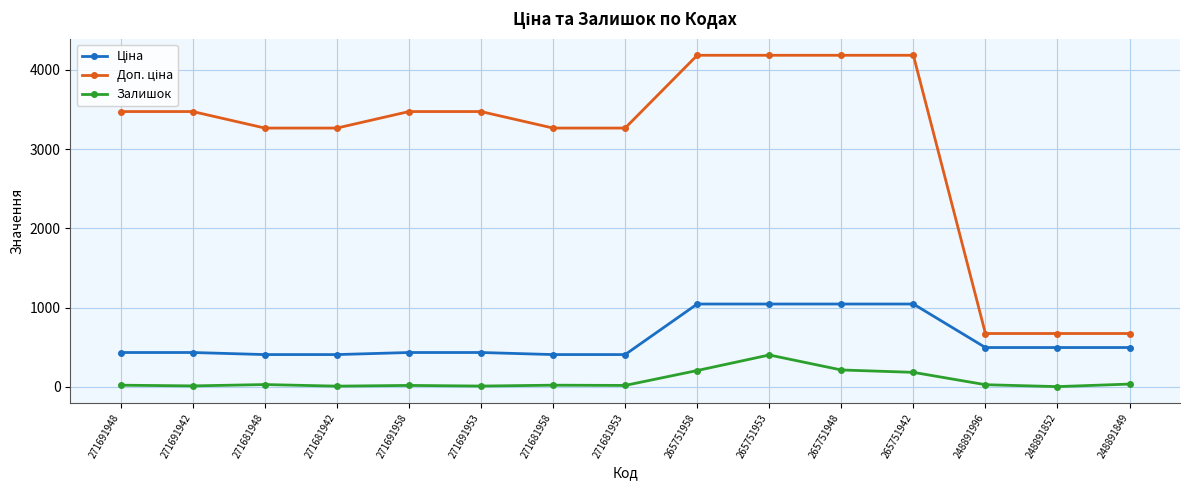

Is it true that Залишок equals 22.0 at 271681958?

True